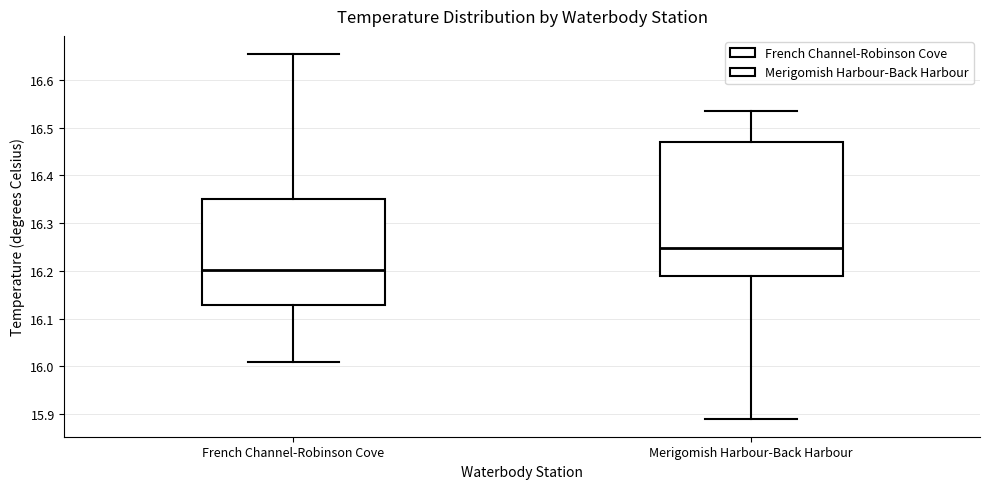

Where does the median line of the box for Merigomish Harbour-Back Harbour sit on the y-axis? The values are not printed on the chart, so give them approximately, as read against the axis.

16.25